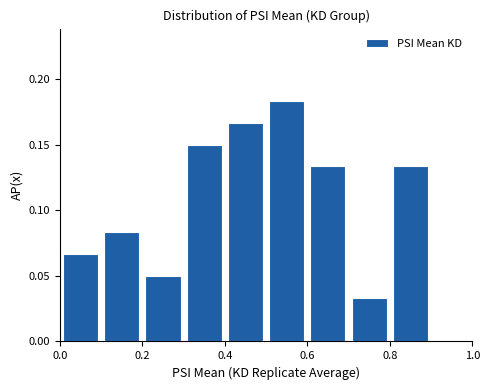

Reading left to right, transcribe this chart: for each bar, give the range it covers on the x-axis and its height. The values are not printed on the chart, so give them approximately, as read against the axis.

0.0 to 0.1: 0.065
0.1 to 0.2: 0.085
0.2 to 0.3: 0.050
0.3 to 0.4: 0.150
0.4 to 0.5: 0.165
0.5 to 0.6: 0.185
0.6 to 0.7: 0.135
0.7 to 0.8: 0.035
0.8 to 0.9: 0.135
0.9 to 1.0: 0